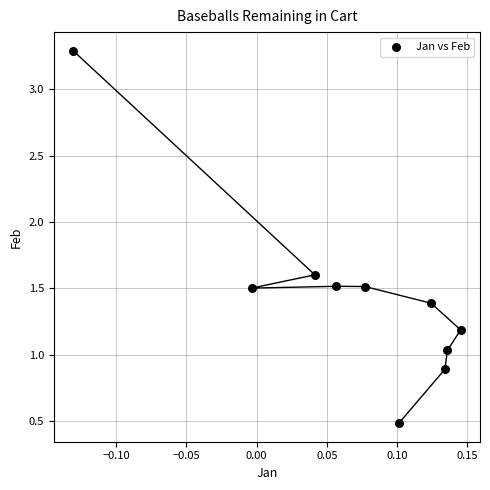

What is the average Y value?

1.4